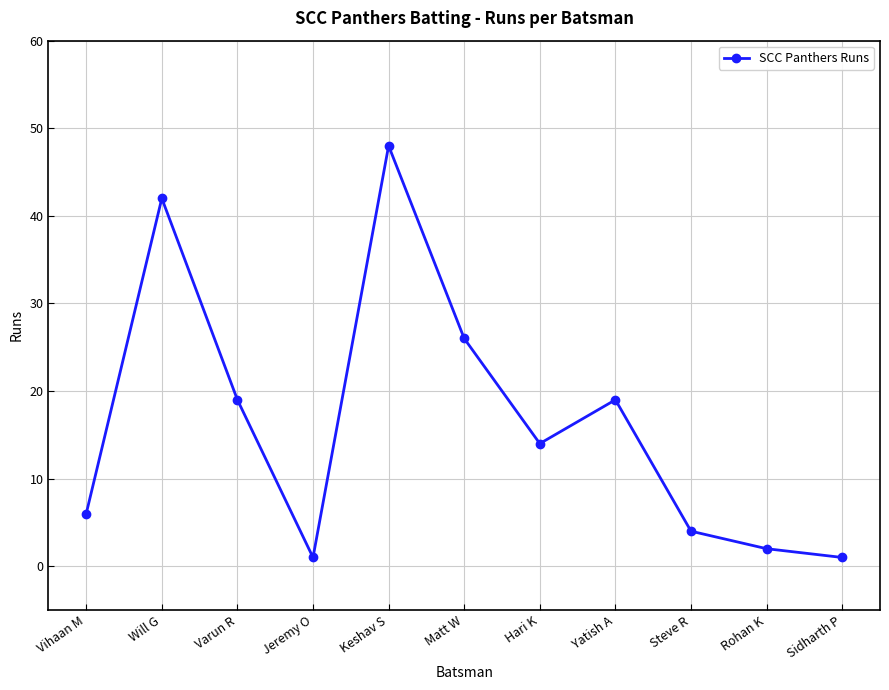

How many values are below 14?

5